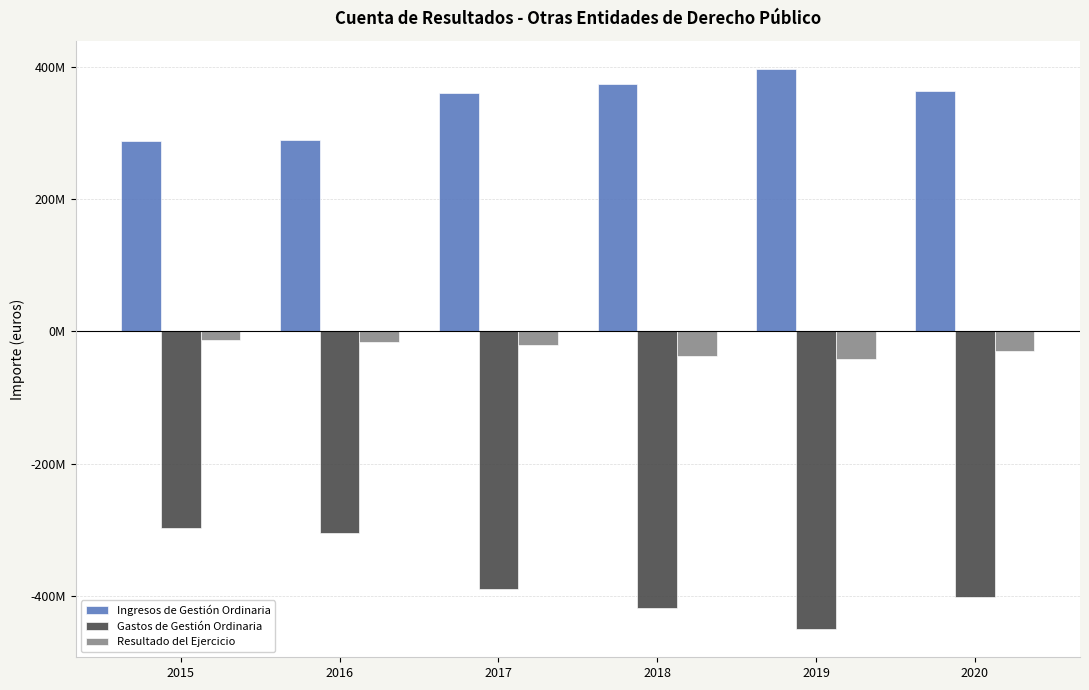

Which series has the largest total across all categories?

Ingresos de Gestión Ordinaria